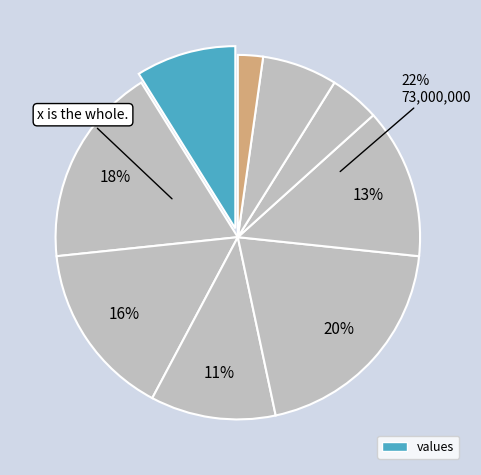

Do 8 and 6 together represent more than half of the pie?

No